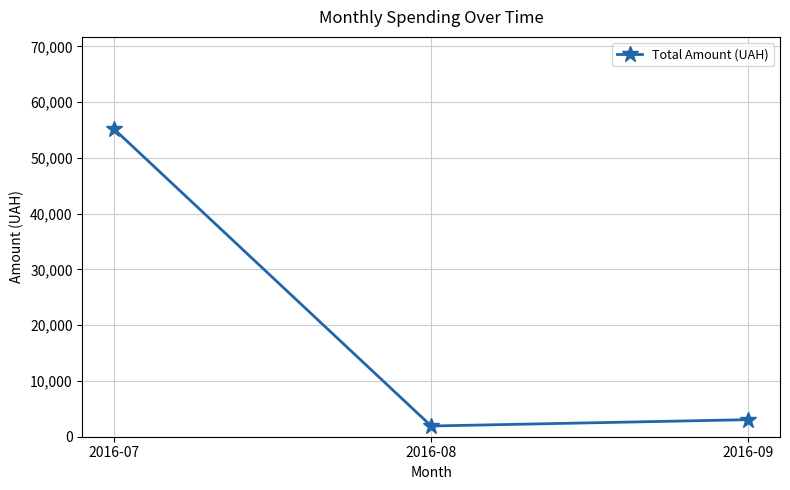

Which label corresponds to the largest value in the chart?

2016-07